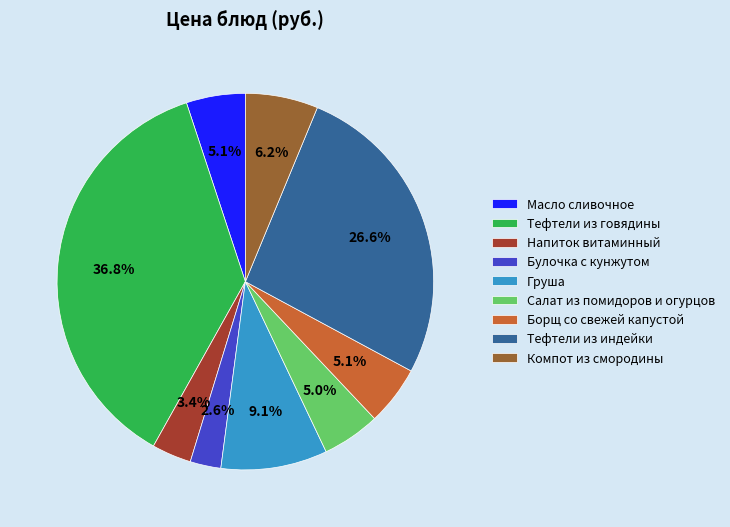

To the nearest percent, what is the combined percentage of Борщ со свежей капустой and Масло сливочное?

10%